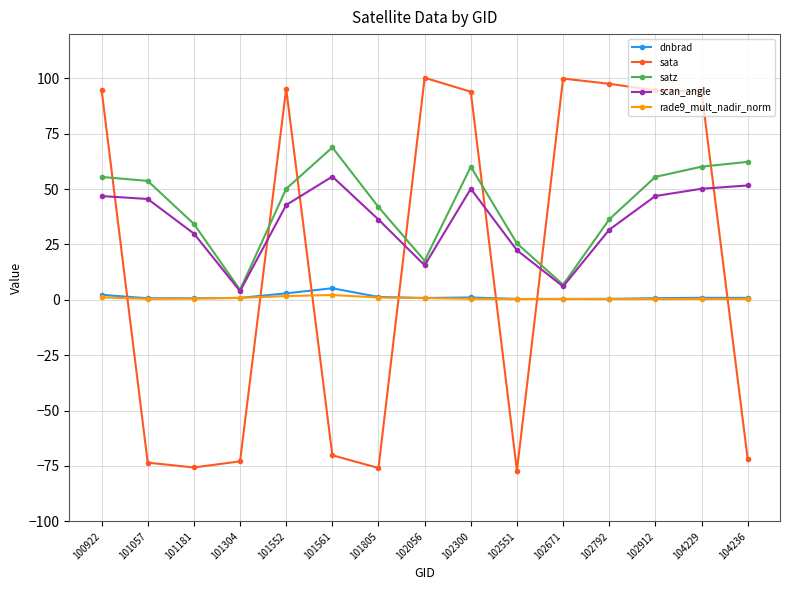

What is the total value across all series at 102056?

135.2